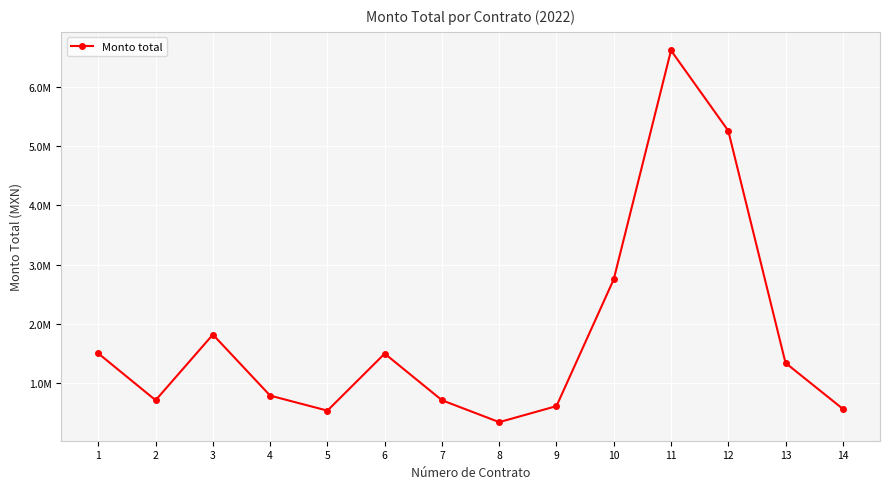

List the labels in order of value, largest first.

11, 12, 10, 3, 1, 6, 13, 4, 2, 7, 9, 14, 5, 8